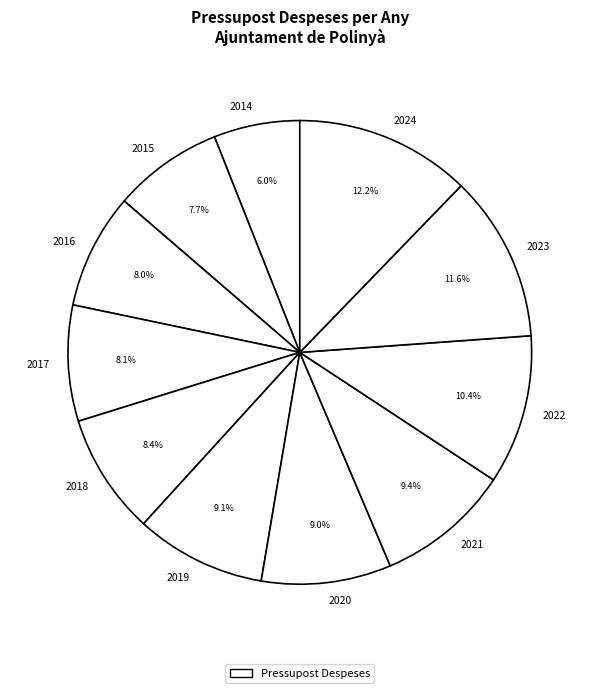

Which slice is the largest?

2024